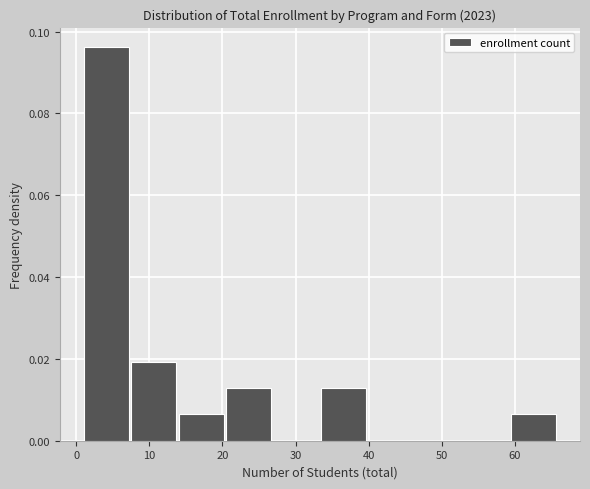

Which range on the x-axis has the tallest bar?

1.0 to 7.5